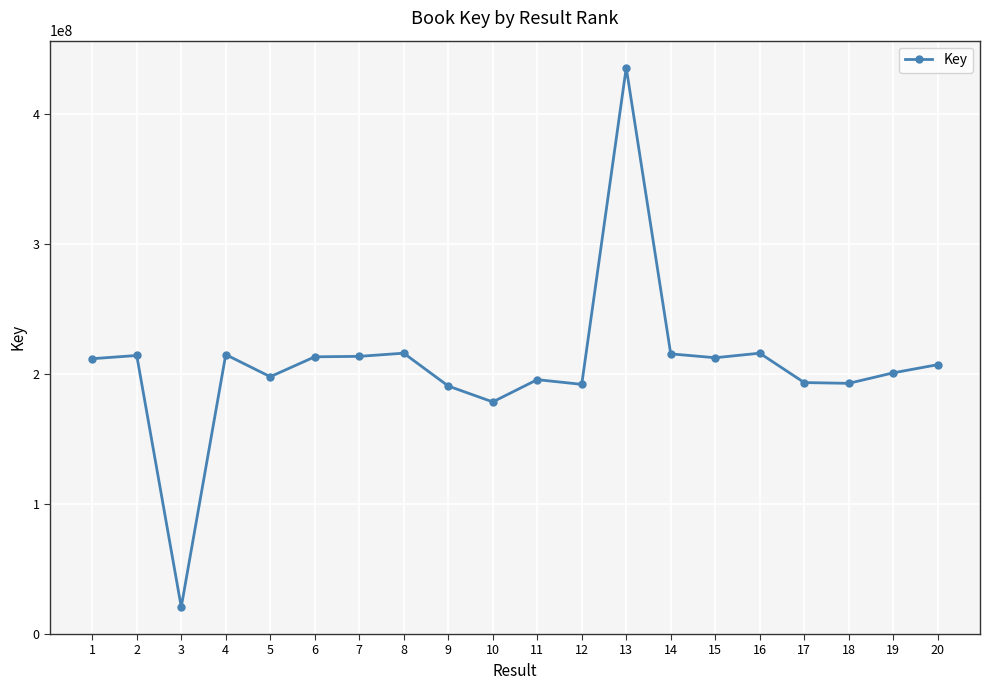

What is the difference between the values at 9 and 5?

7172231